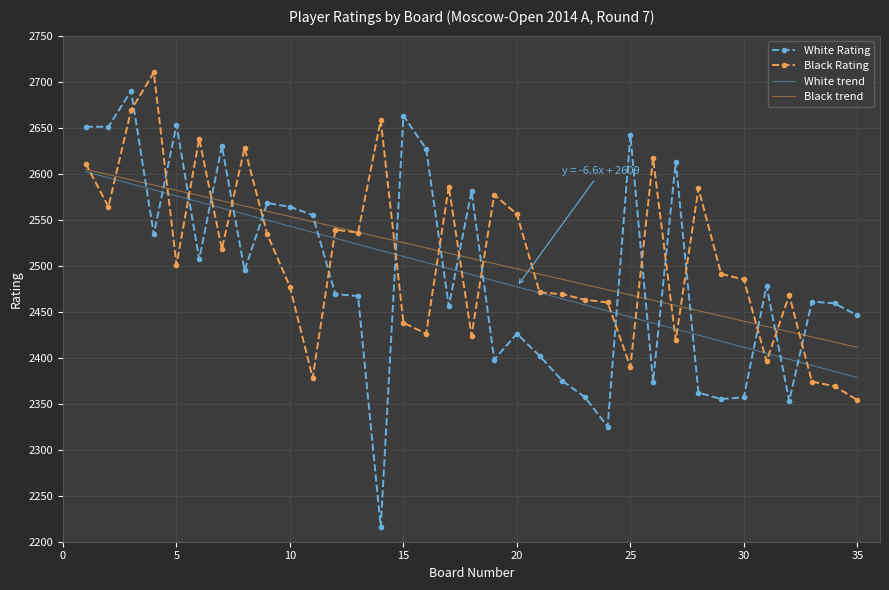

What is the minimum value shown in the chart?

2216.0